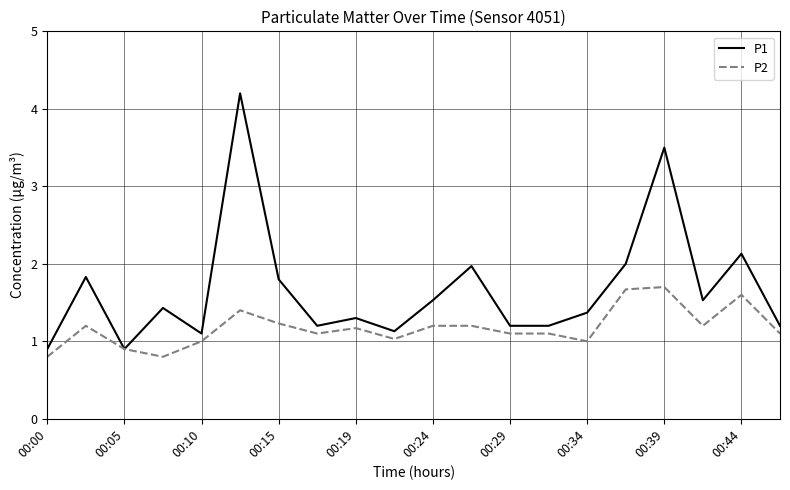

What is the greatest value displayed?

4.2